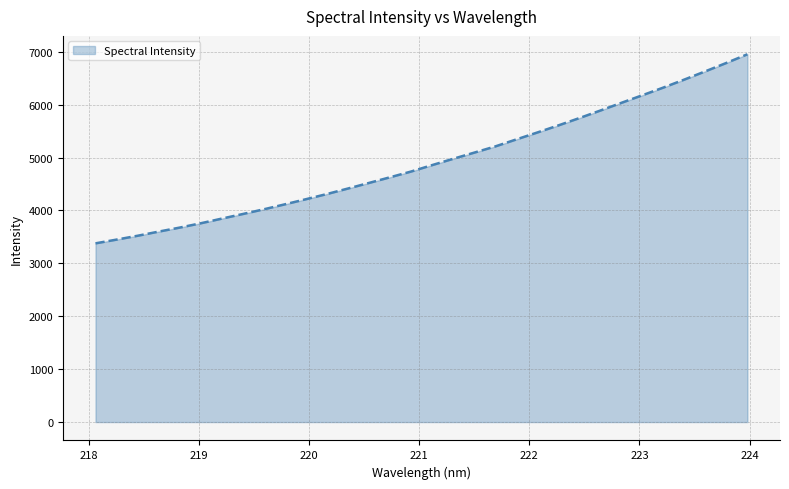

How many values are below 4857?

16